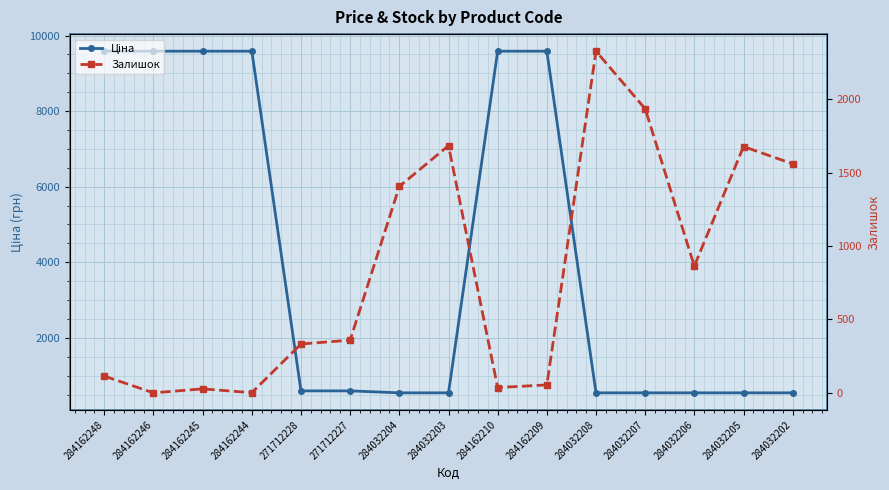

What is the total value across all series at 284162248?

9699.4